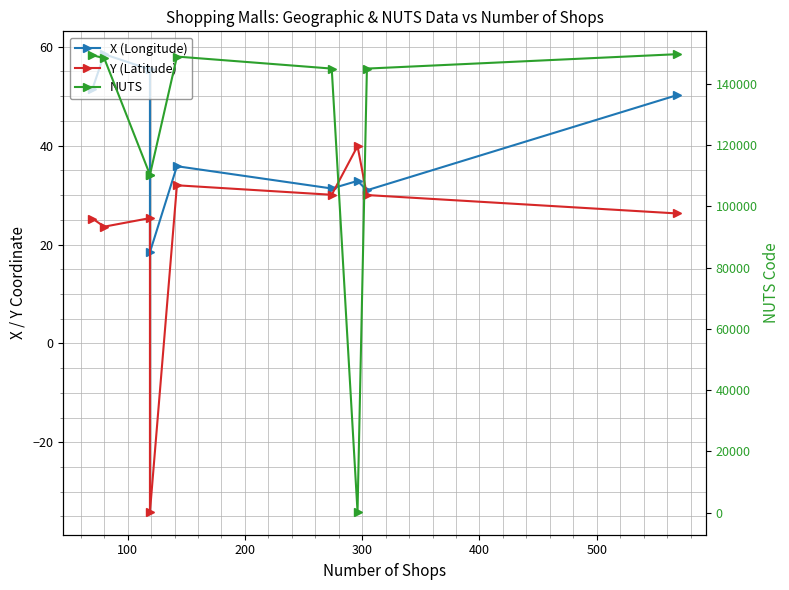

What is the value of the NUTS point at the 1st from the left?

149385.0